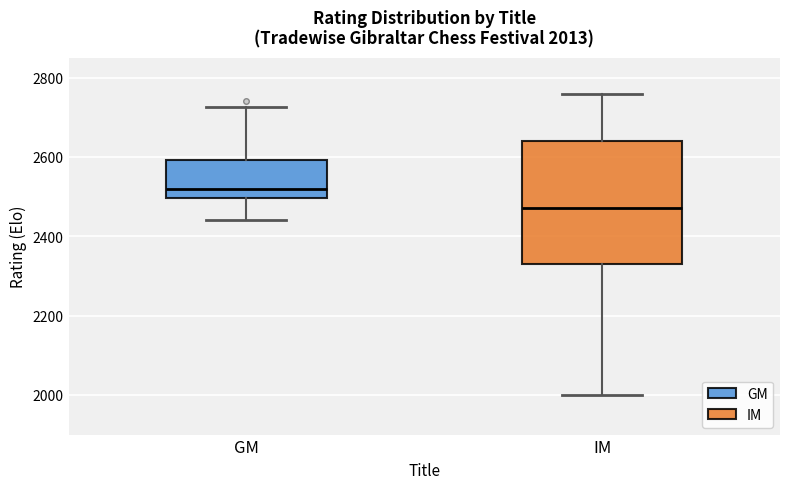

Which box's median line is the lowest?

IM